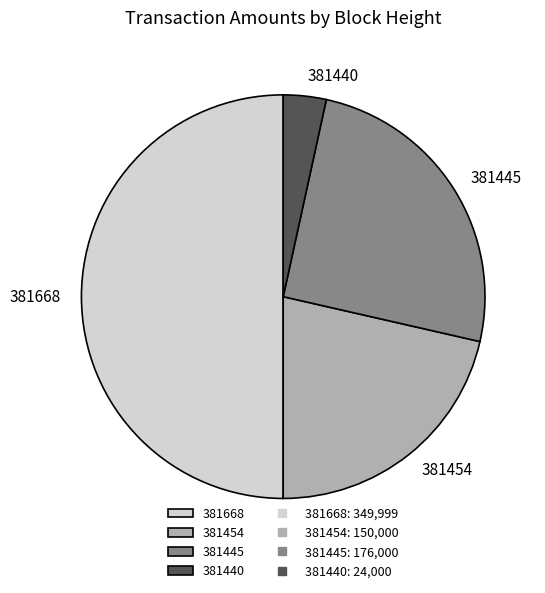

Rank the categories by value from highest to lowest.

381668, 381445, 381454, 381440